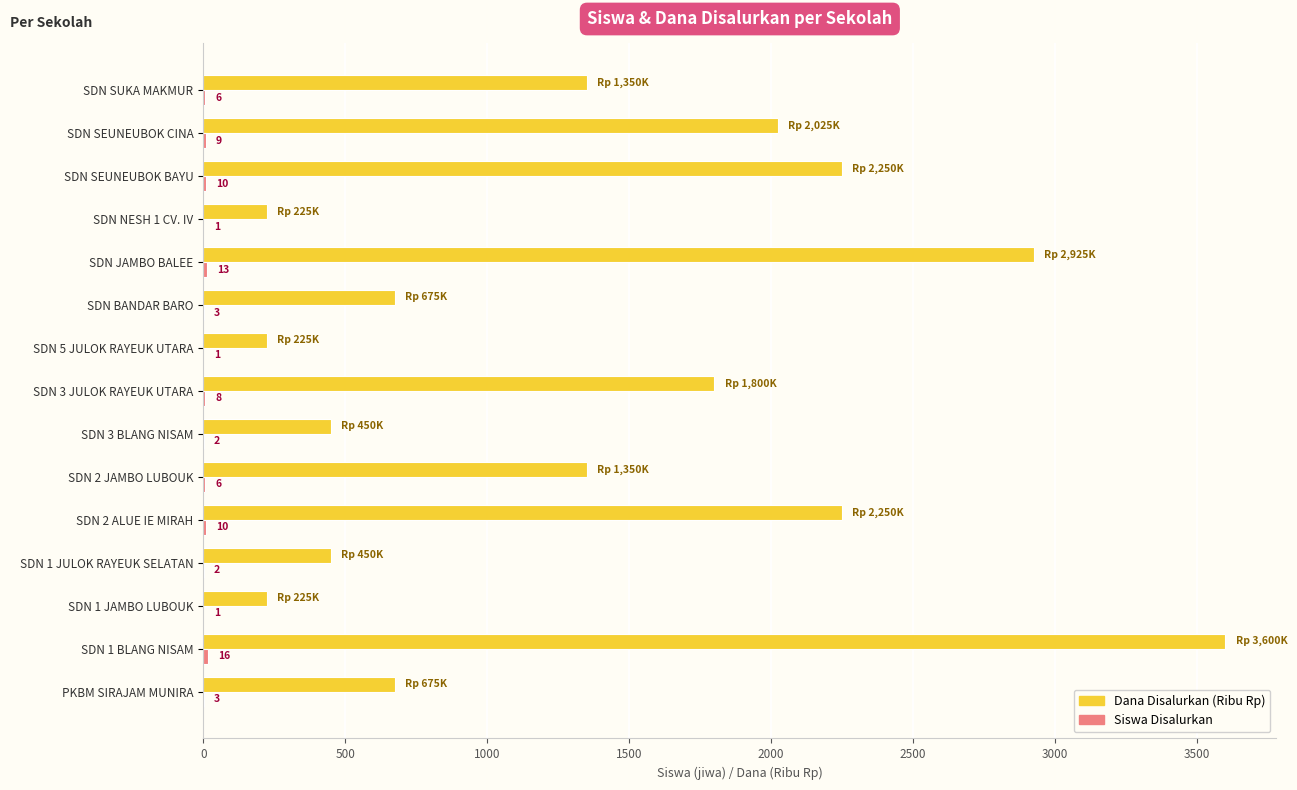

Which category has the highest value across all series?

SDN 1 BLANG NISAM